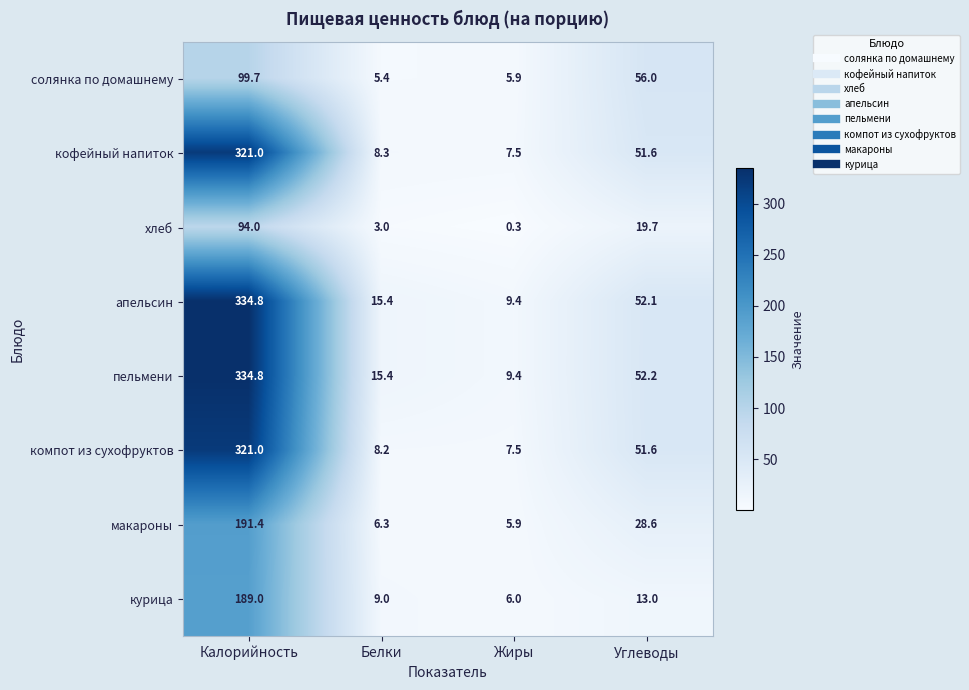

Between Жиры and Углеводы, which series saw the biggest shift?

солянка по домашнему